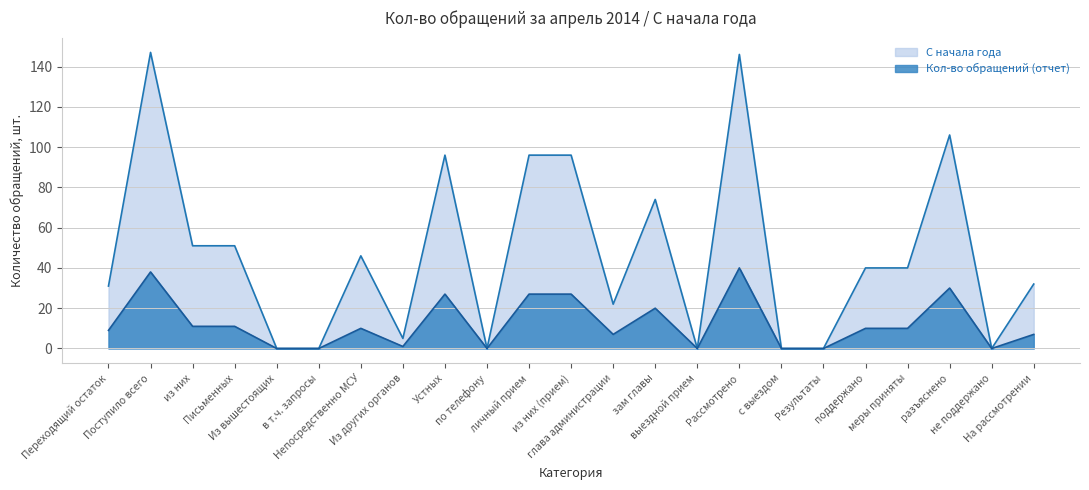

Reading left to right, transcribe all the data shown in this chart.

Кол-во обращений (отчет): 9	38	11	11	0	0	10	1	27	0	27	27	7	20	0	40	0	0	10	10	30	0	7
С начала года: 31	147	51	51	0	0	46	5	96	0	96	96	22	74	0	146	0	0	40	40	106	0	32